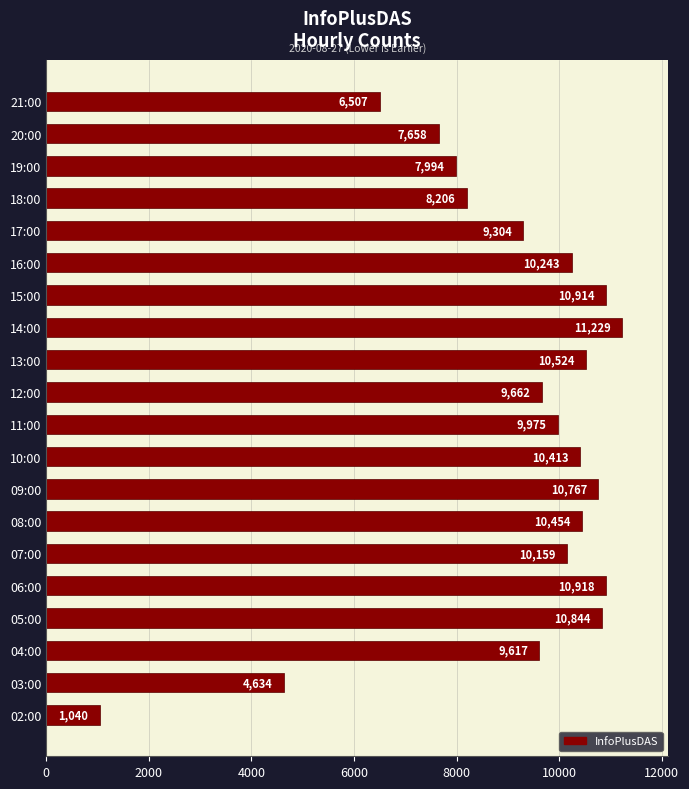

How many data points are less than 10159?

10